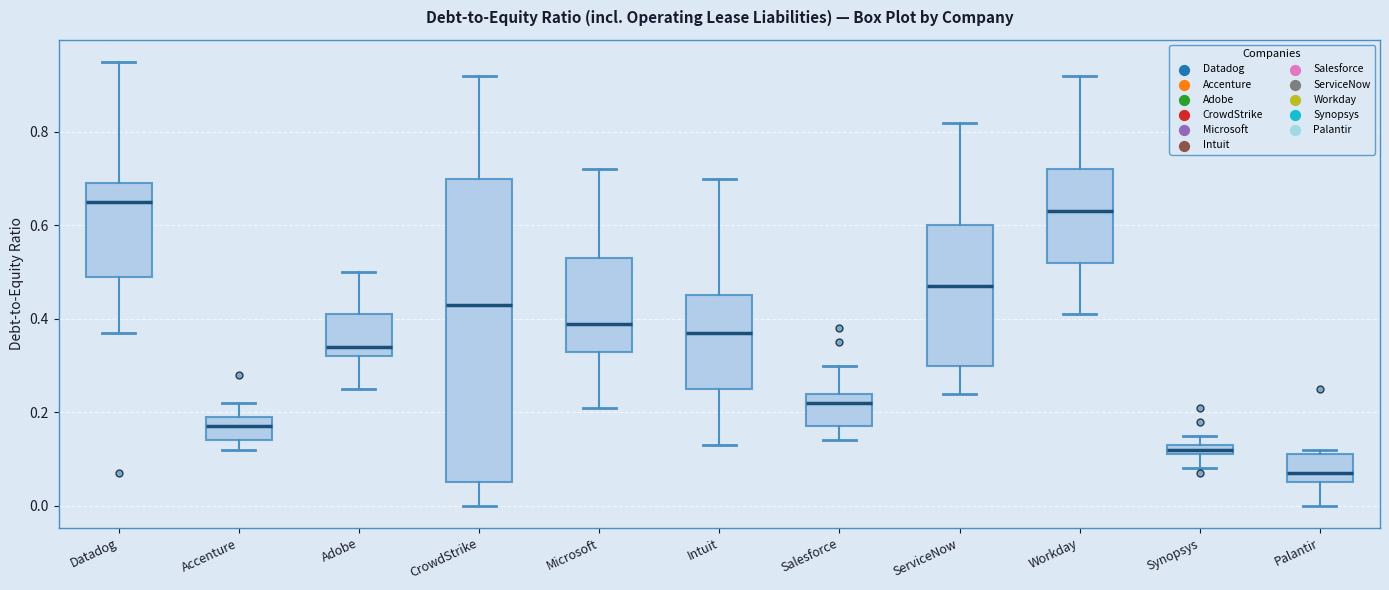

Which box has the highest median line?

Datadog